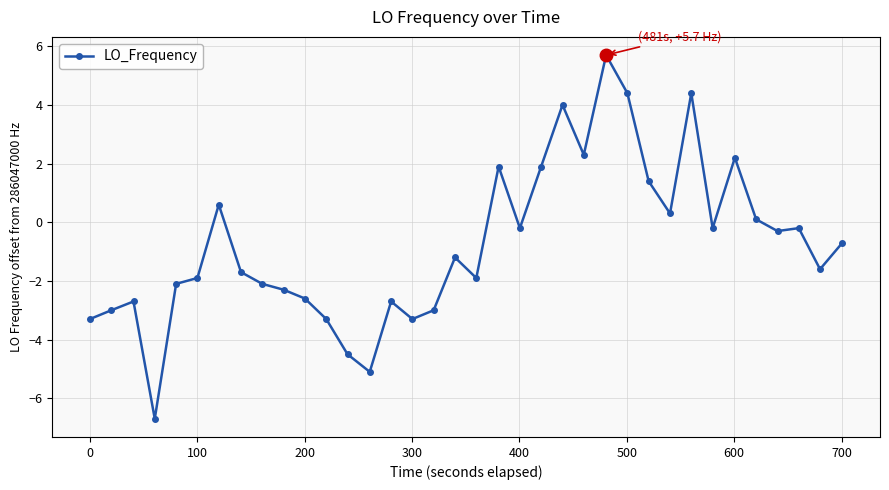

What is the value of the 15th point from the left?

-2.7